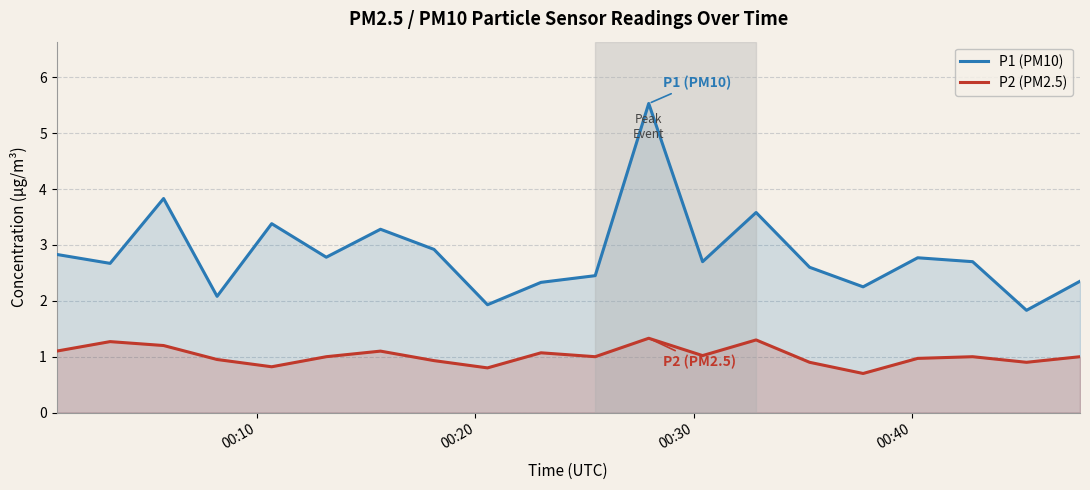

Which series has the largest total across all categories?

P1 (PM10)